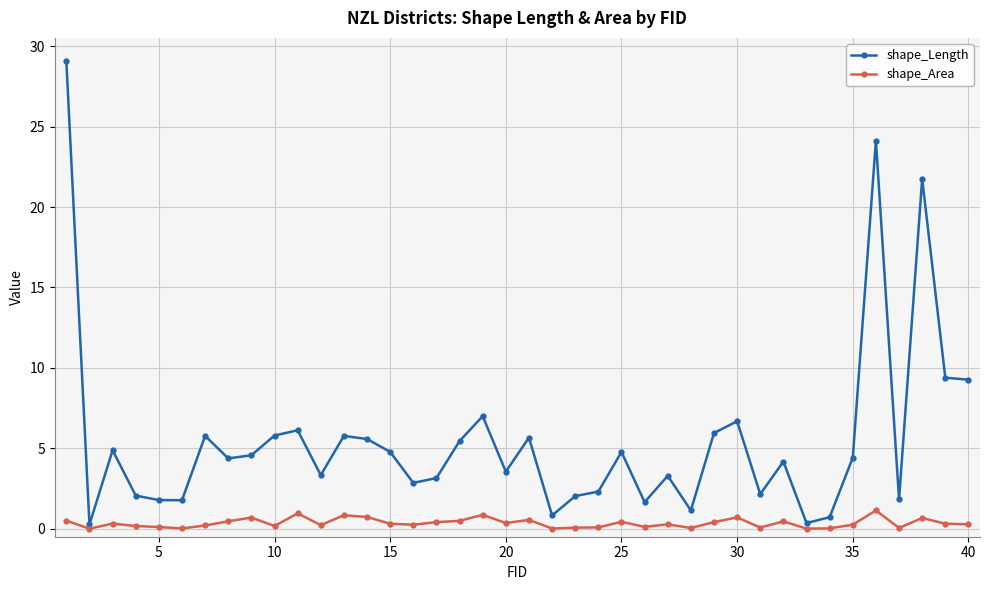

True or false: shape_Area has more than 1 interior local peaks.

True